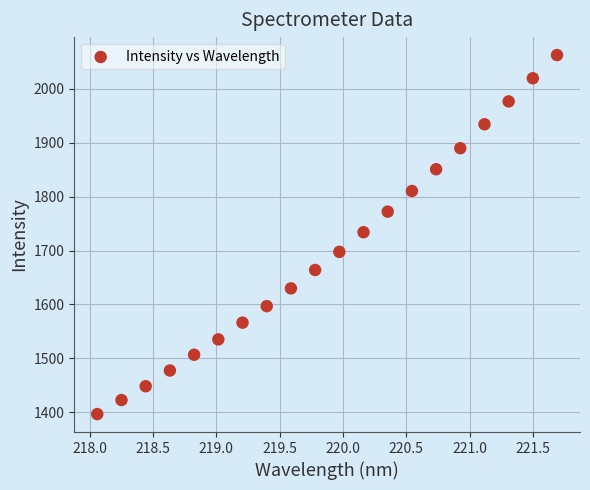

What is the range of Y values (max minus min)?

665.6